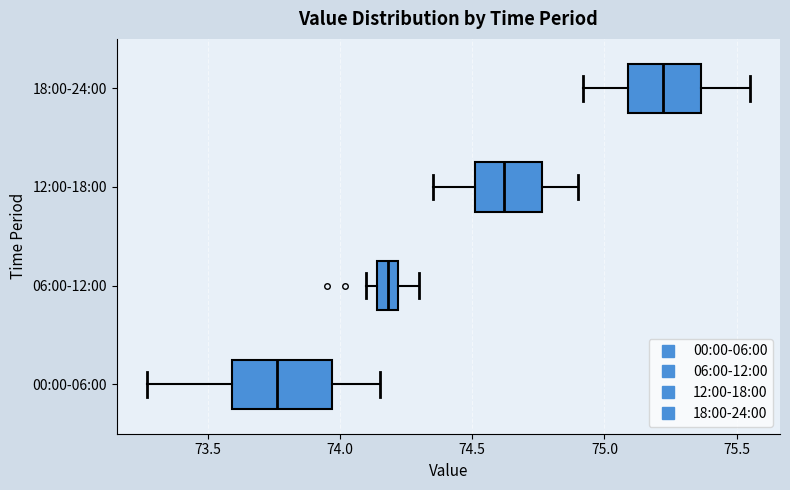

Reading bottom to top, transcribe this box plot: for each box, give where its median line is, the range the box spans, and where its two whiskers end, as read against the x-axis. The values are not printed on the chart, so give them approximately, as read against the axis.

00:00-06:00: median 73.75, box 73.60 to 73.95, whiskers 73.25 to 74.15
06:00-12:00: median 74.20 (inside the box), box 74.15 to 74.20, whiskers 74.10 to 74.30
12:00-18:00: median 74.60, box 74.50 to 74.75, whiskers 74.35 to 74.90
18:00-24:00: median 75.20, box 75.10 to 75.35, whiskers 74.90 to 75.55